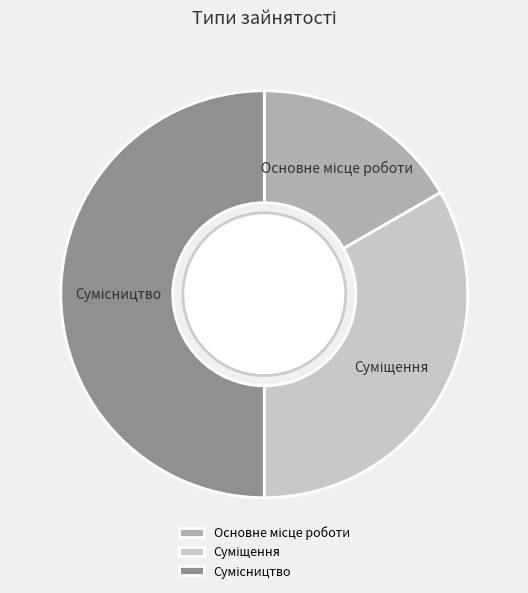

Count the number of slices in the pie.

3